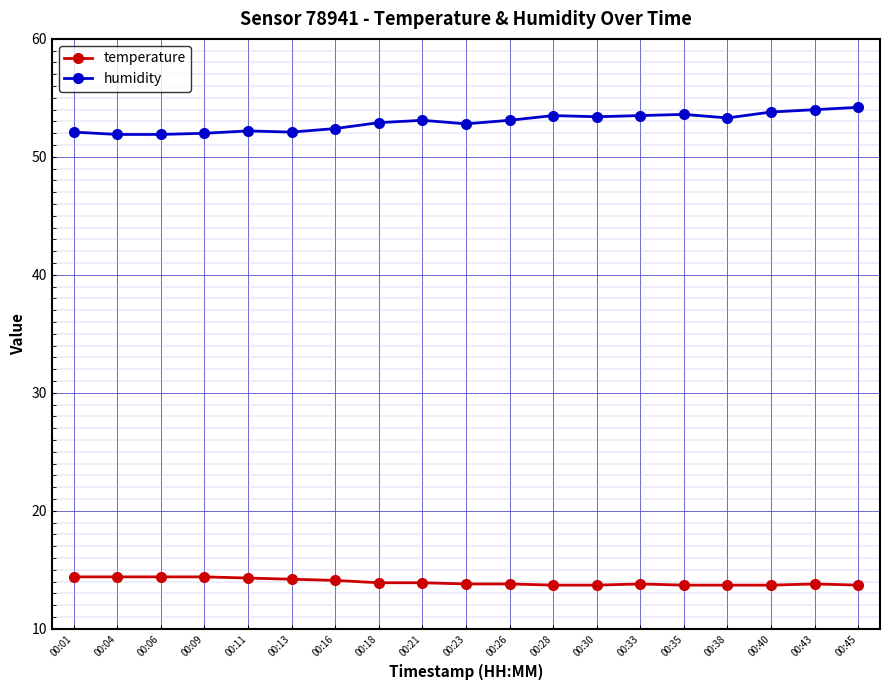

How many distinct data groups are displayed?

2